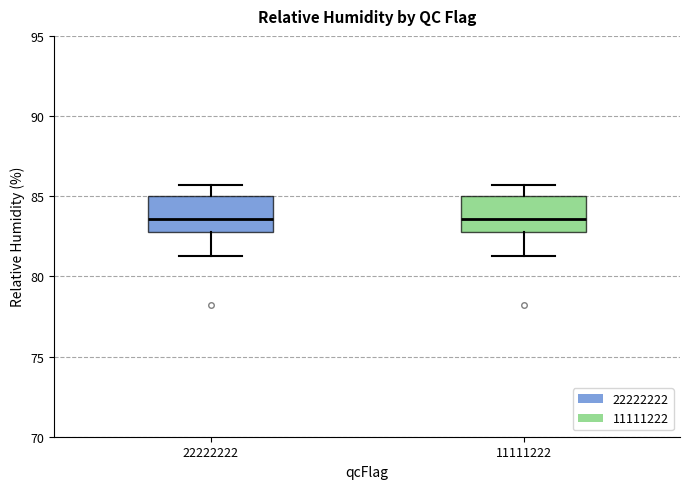

Reading left to right, transcribe this box plot: for each box, give where its median line is, the range the box spans, and where its two whiskers end, as read against the y-axis. The values are not printed on the chart, so give them approximately, as read against the axis.

22222222: median 83.5, box 83.0 to 85.0, whiskers 81.5 to 85.5
11111222: median 83.5, box 83.0 to 85.0, whiskers 81.5 to 85.5